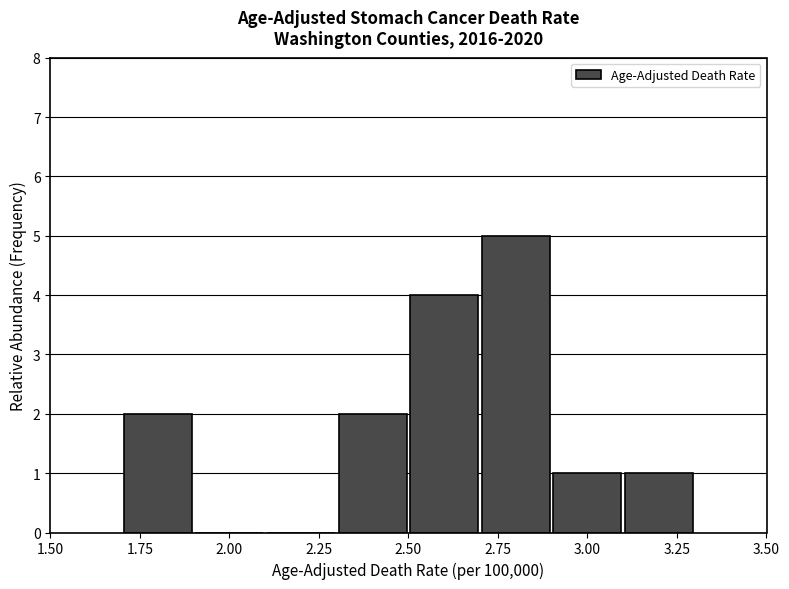

Which range on the x-axis has the tallest bar?

2.7 to 2.9